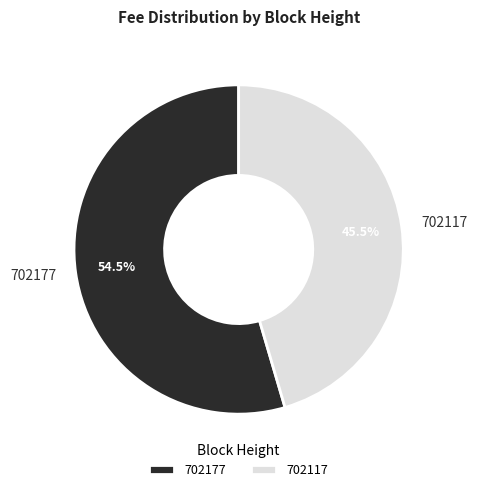

Count the number of slices in the pie.

2